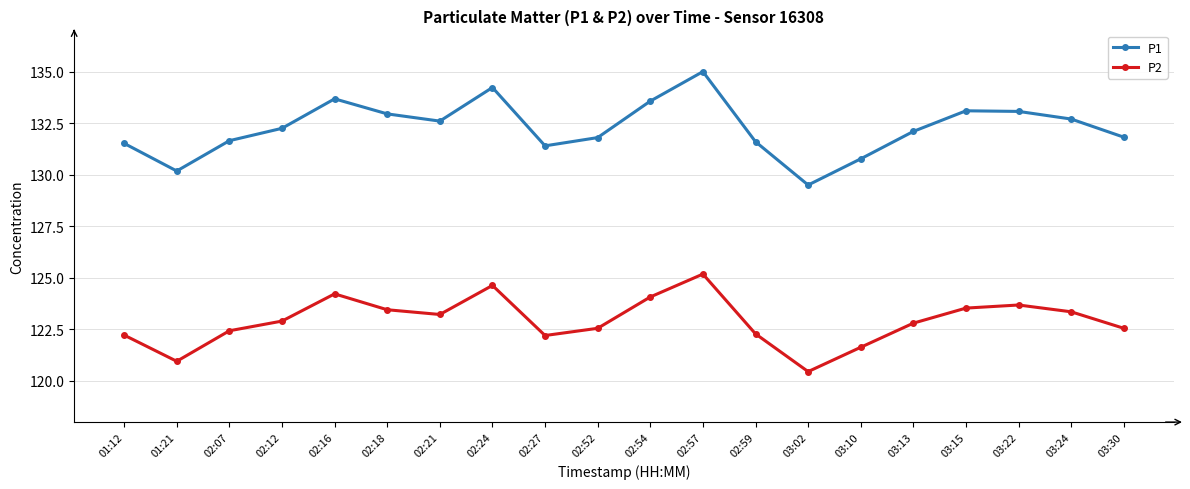

At which category does P1 reach its first local valley?

01:21